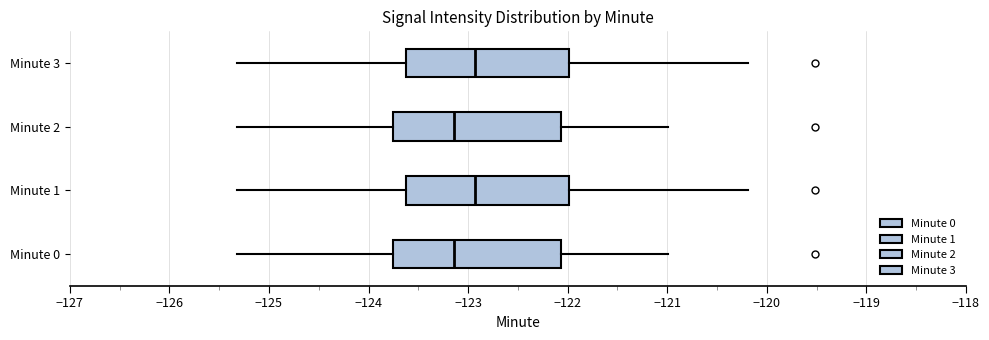

Where does the median line of the box for Minute 2 sit on the x-axis? The values are not printed on the chart, so give them approximately, as read against the axis.

-123.1